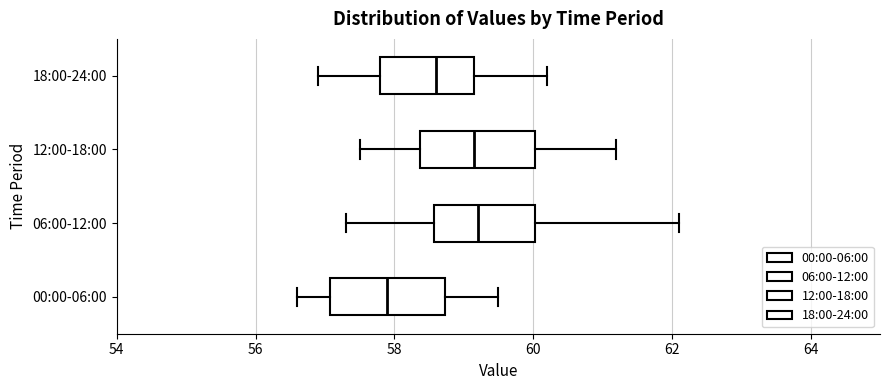

Reading bottom to top, transcribe this box plot: for each box, give where its median line is, the range the box spans, and where its two whiskers end, as read against the x-axis. The values are not printed on the chart, so give them approximately, as read against the axis.

00:00-06:00: median 58.0, box 57.0 to 58.8, whiskers 56.6 to 59.6
06:00-12:00: median 59.2, box 58.6 to 60.0, whiskers 57.4 to 62.2
12:00-18:00: median 59.2, box 58.4 to 60.0, whiskers 57.6 to 61.2
18:00-24:00: median 58.6, box 57.8 to 59.2, whiskers 57.0 to 60.2